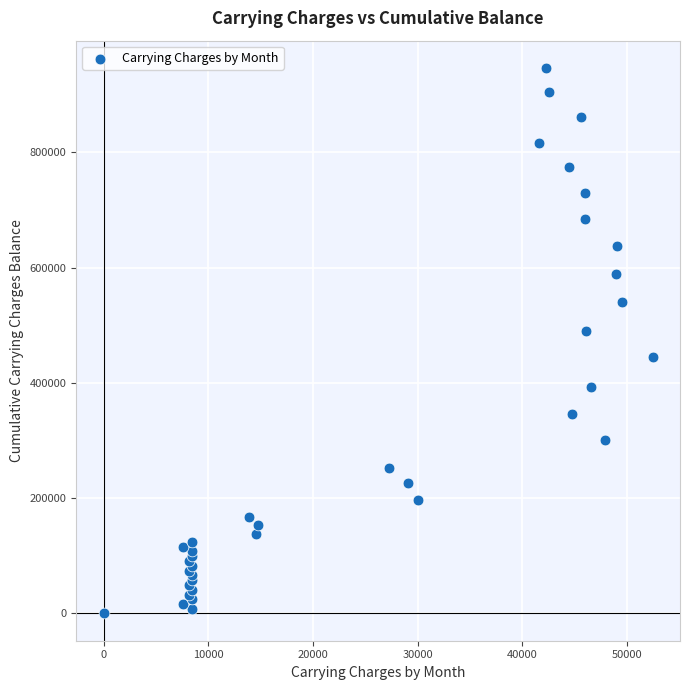

What Y value in the scatter plot is closest to 473351?

490747.5